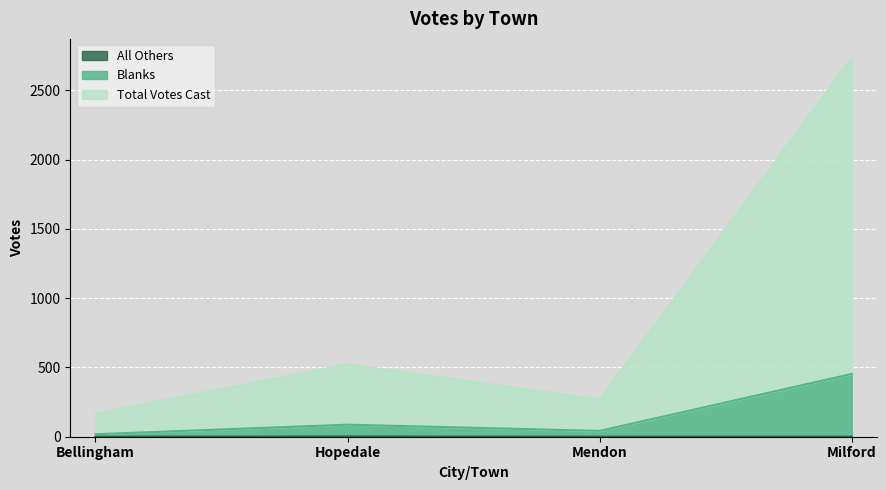

What is the spread (max minus min) of values at Hopedale?

521